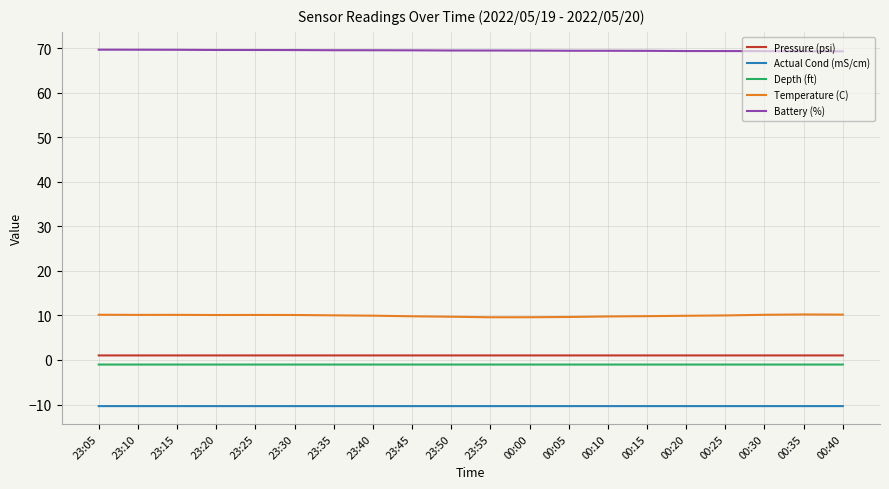

Is it true that Actual Cond (mS/cm) equals -2.5 at 00:00?

False